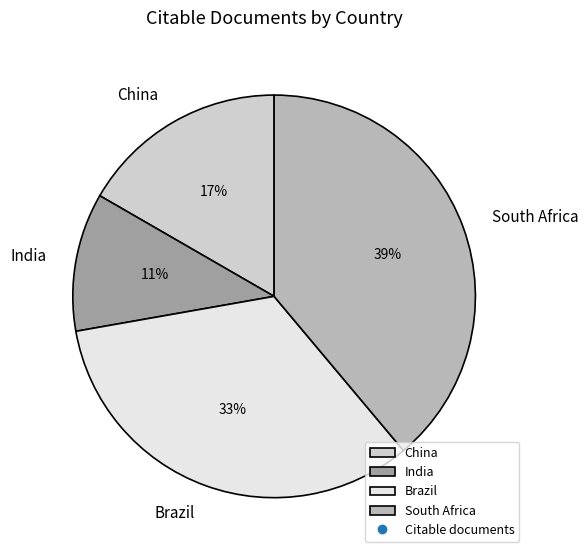

To the nearest percent, what portion does Brazil represent?

33%